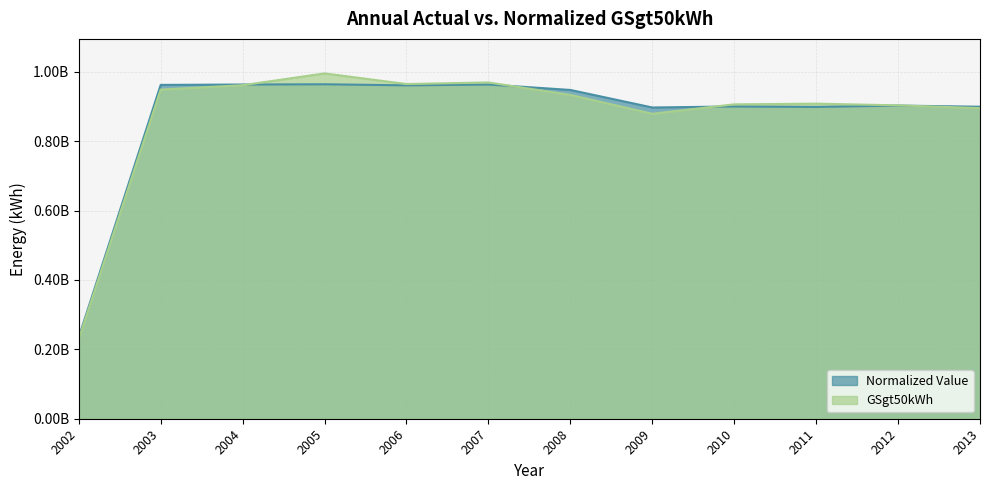

The Normalized Value series shows 902712463.2 at 2012. True or false?

True